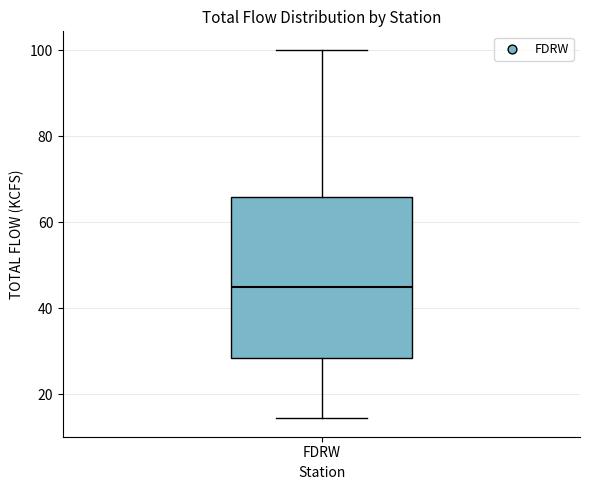

Where does the lower whisker of the box for FDRW end on the y-axis? The values are not printed on the chart, so give them approximately, as read against the axis.

14